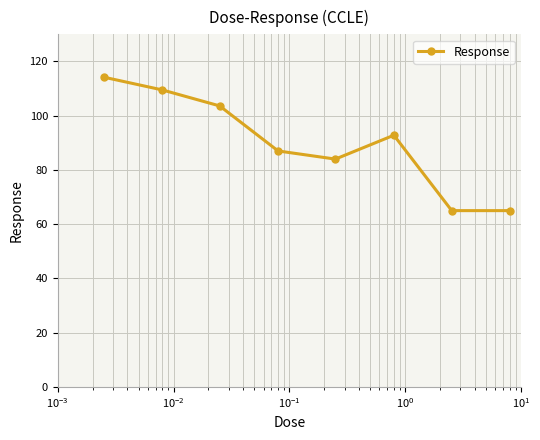

What is the greatest value displayed?

114.2